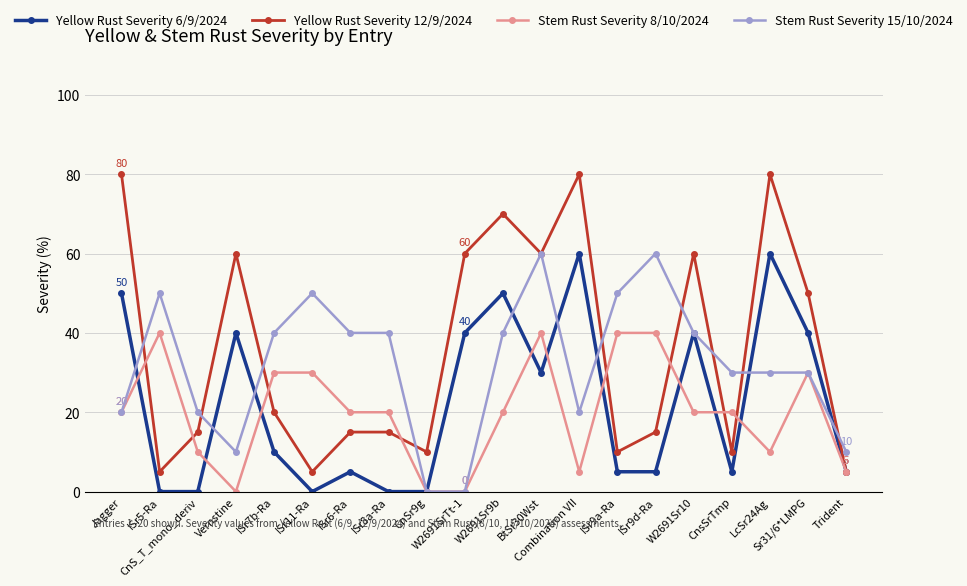

True or false: Yellow Rust Severity 6/9/2024 has more than 0 points higher than both neighbors.

True